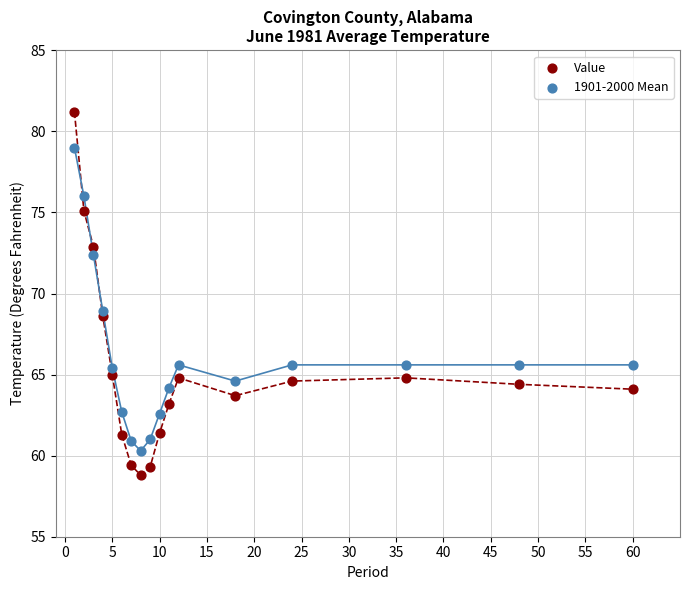

Which series has the widest spread of Y values?

Value